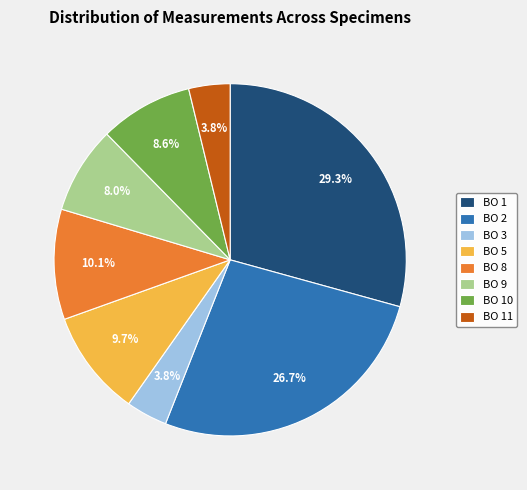

Do BO 11 and BO 1 together represent more than half of the pie?

No